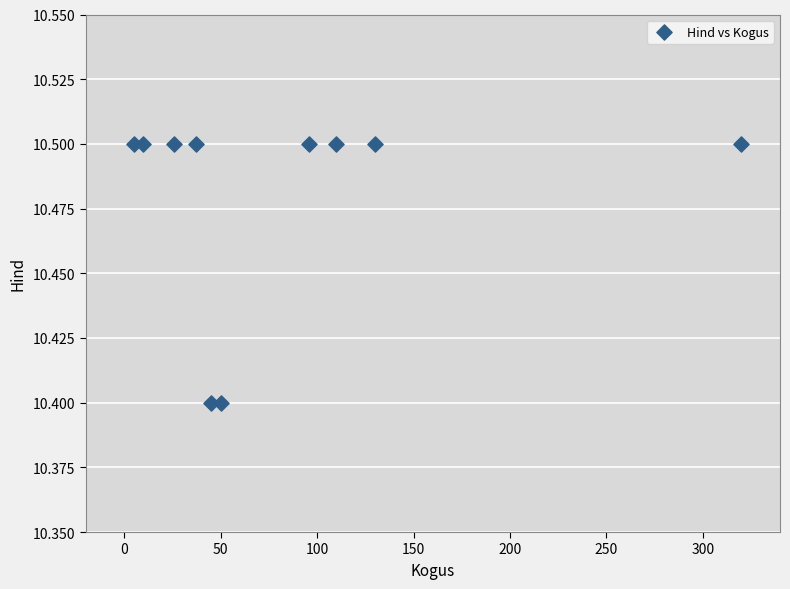

What is the average X value?

82.9